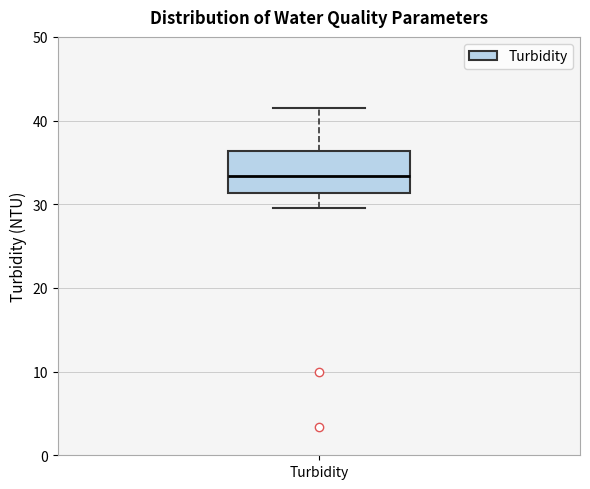

Read this box plot against the y-axis: the position of the median line, the range covered by the box, and the ends of both whiskers. The values are not printed on the chart, so give them approximately, as read against the axis.

median 33, box 31 to 36, whiskers 30 to 42